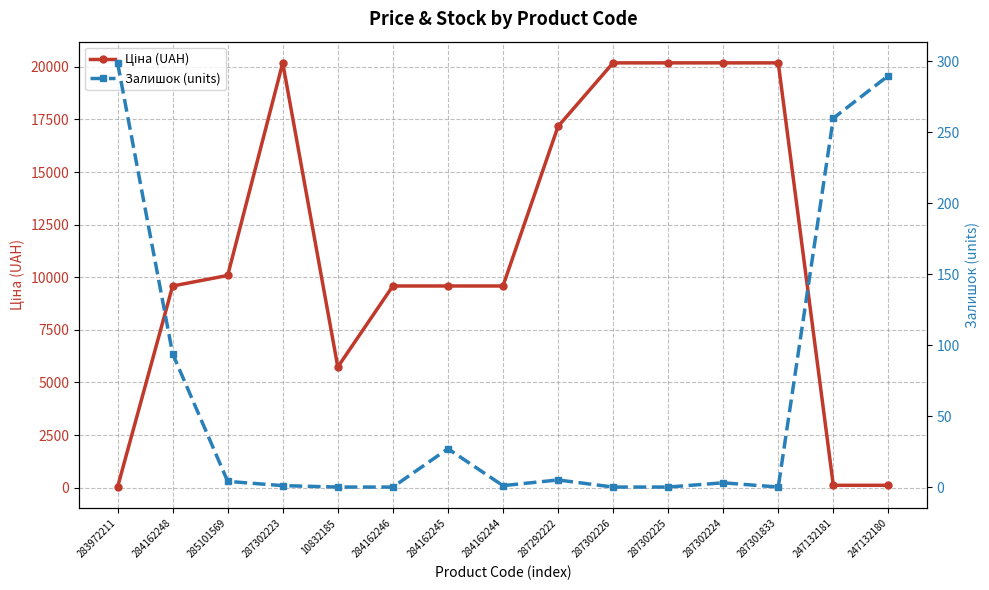

How many lines are shown in the chart?

2